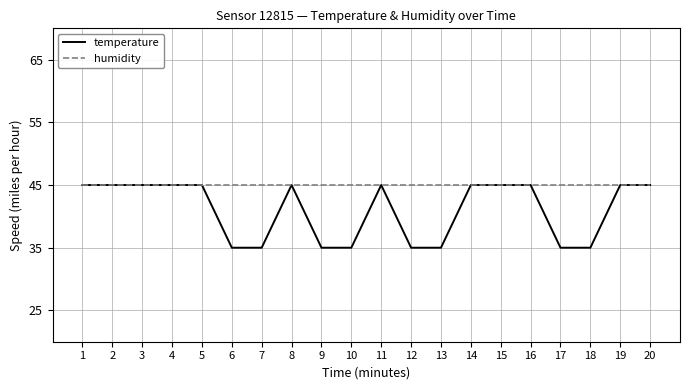

Which series has the largest total across all categories?

humidity